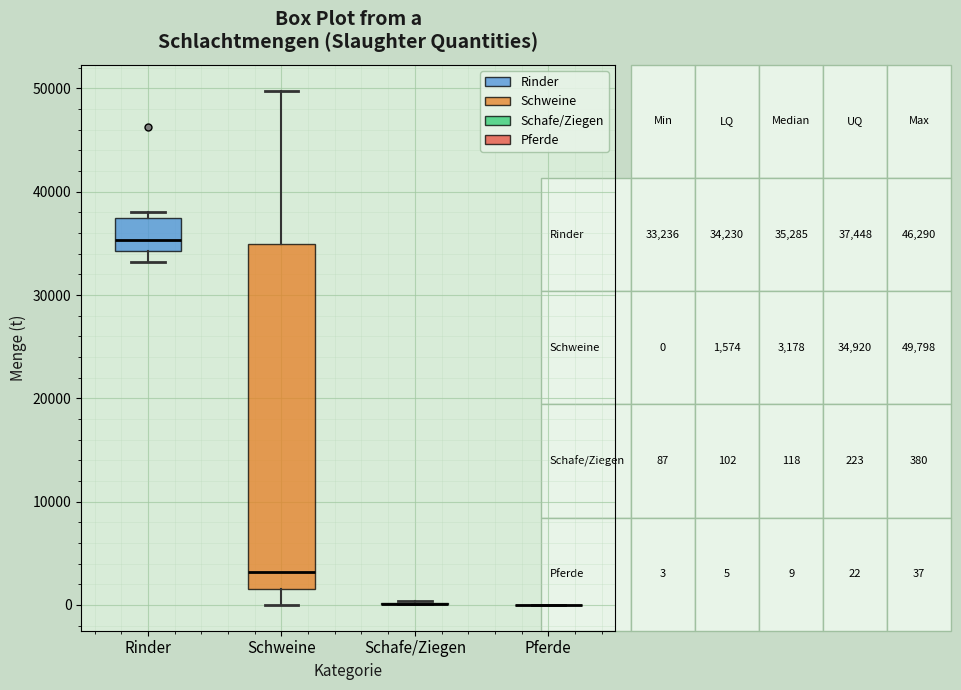

Which box is the tallest, from its lower edge to its upper edge?

Schweine